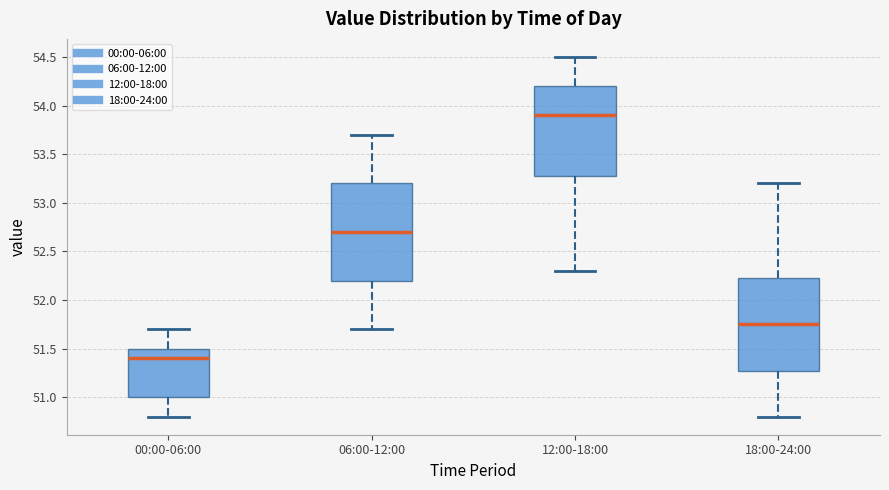

Reading left to right, transcribe this box plot: for each box, give where its median line is, the range the box spans, and where its two whiskers end, as read against the y-axis. The values are not printed on the chart, so give them approximately, as read against the axis.

00:00-06:00: median 51.40, box 51.00 to 51.50, whiskers 50.80 to 51.70
06:00-12:00: median 52.70, box 52.20 to 53.20, whiskers 51.70 to 53.70
12:00-18:00: median 53.90, box 53.30 to 54.20, whiskers 52.30 to 54.50
18:00-24:00: median 51.75, box 51.30 to 52.25, whiskers 50.80 to 53.20